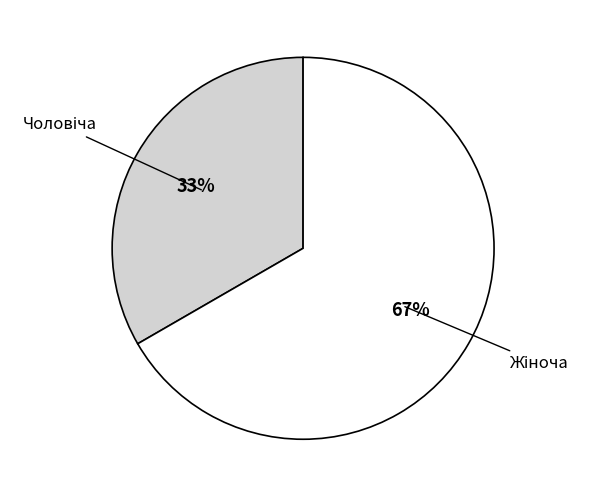

Is there a majority slice in this chart?

Yes